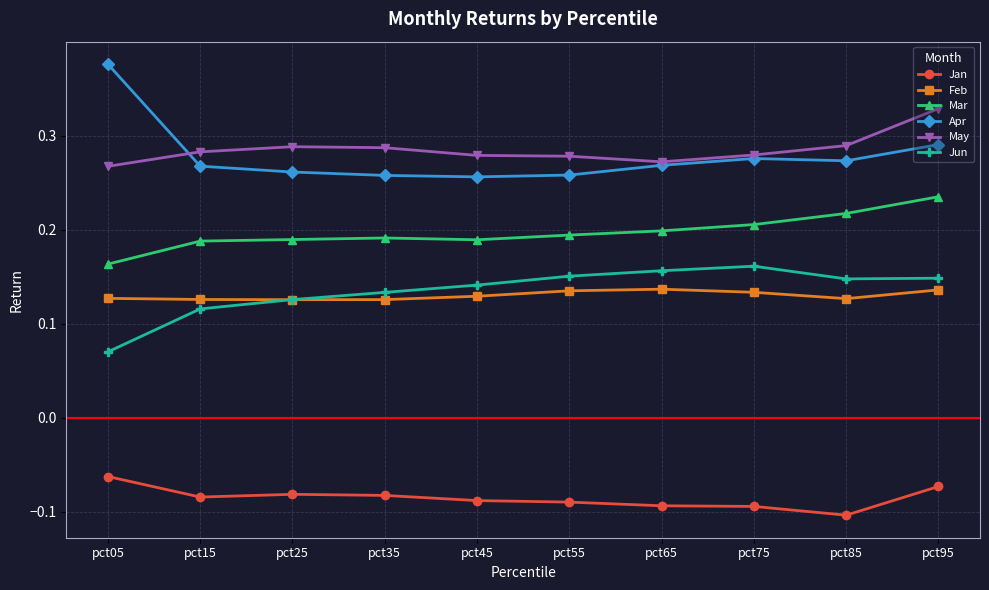

At which label does Apr reach its peak?

pct05